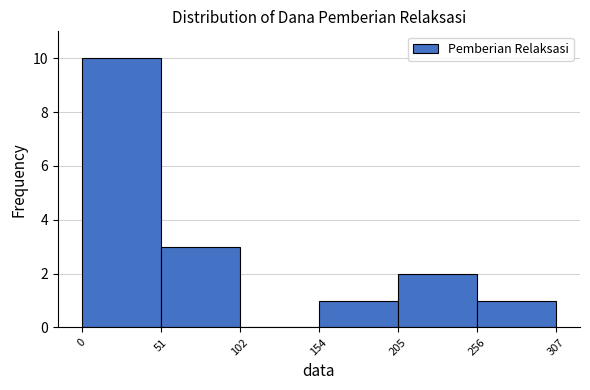

Reading left to right, transcribe this chart: for each bar, give the range it covers on the x-axis and its height. The values are not printed on the chart, so give them approximately, as read against the axis.

0 to 51: 10
51 to 102: 3
102 to 154: 0
154 to 205: 1
205 to 256: 2
256 to 307: 1